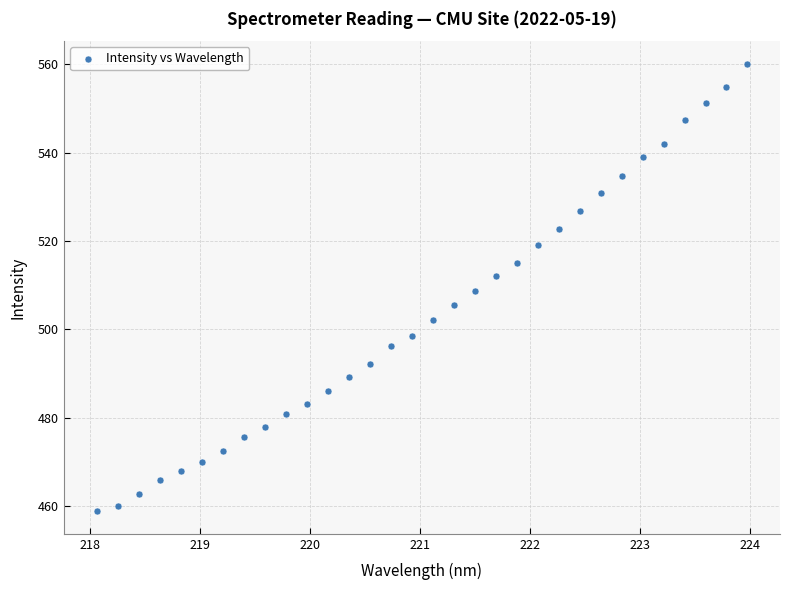

What is the range of Y values (max minus min)?

101.4